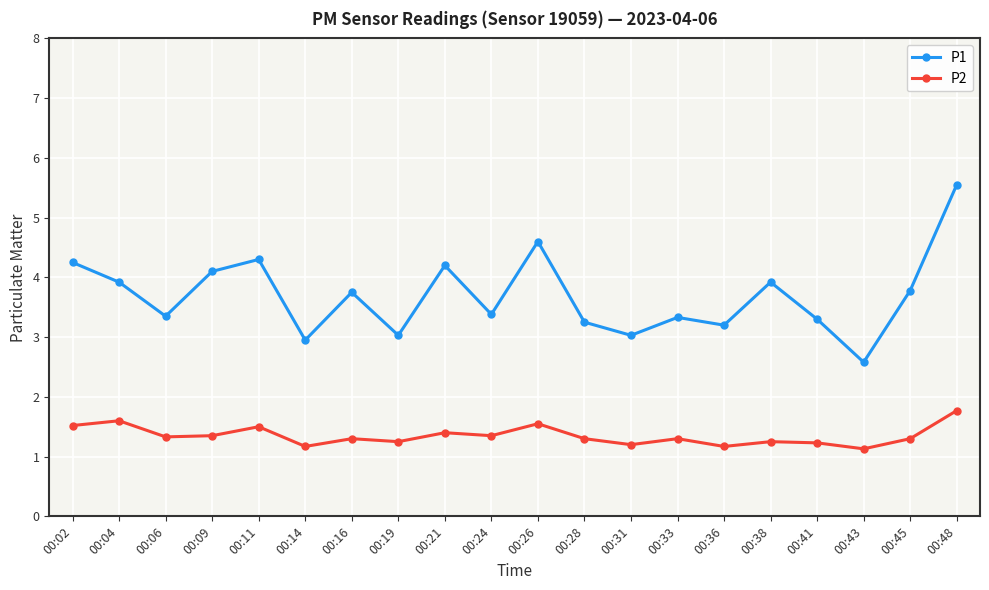

True or false: P2 and P1 intersect in this chart.

False